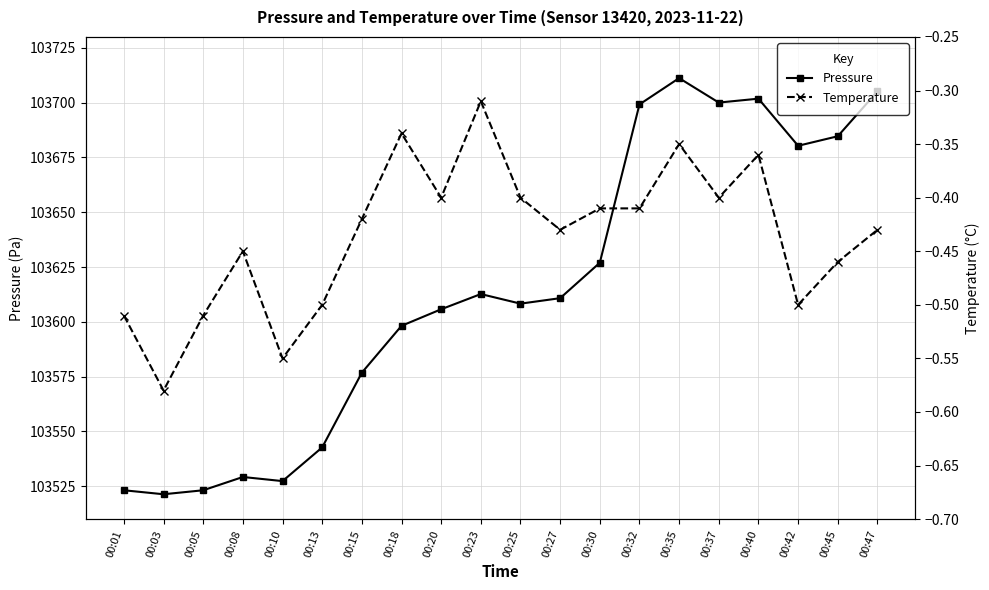

How many lines are shown in the chart?

2